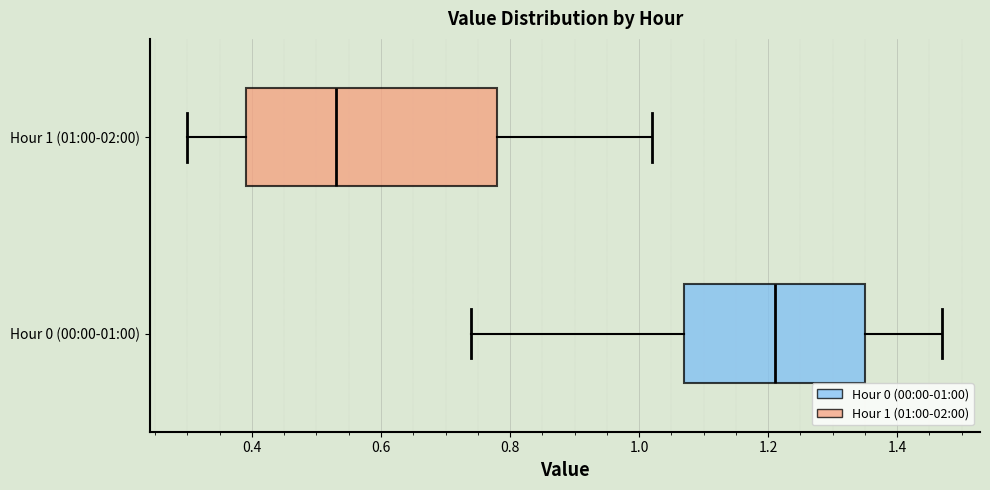

Reading bottom to top, transcribe this box plot: for each box, give where its median line is, the range the box spans, and where its two whiskers end, as read against the x-axis. The values are not printed on the chart, so give them approximately, as read against the axis.

Hour 0 (00:00-01:00): median 1.22, box 1.08 to 1.36, whiskers 0.74 to 1.48
Hour 1 (01:00-02:00): median 0.54, box 0.40 to 0.78, whiskers 0.30 to 1.02